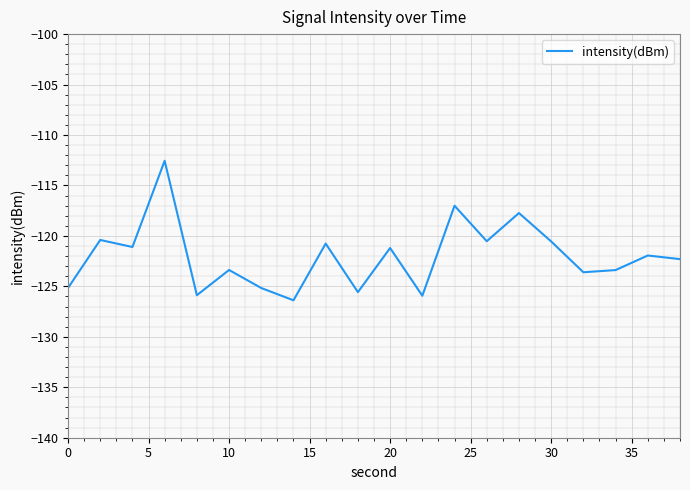

What is the maximum value shown in the chart?

-112.6